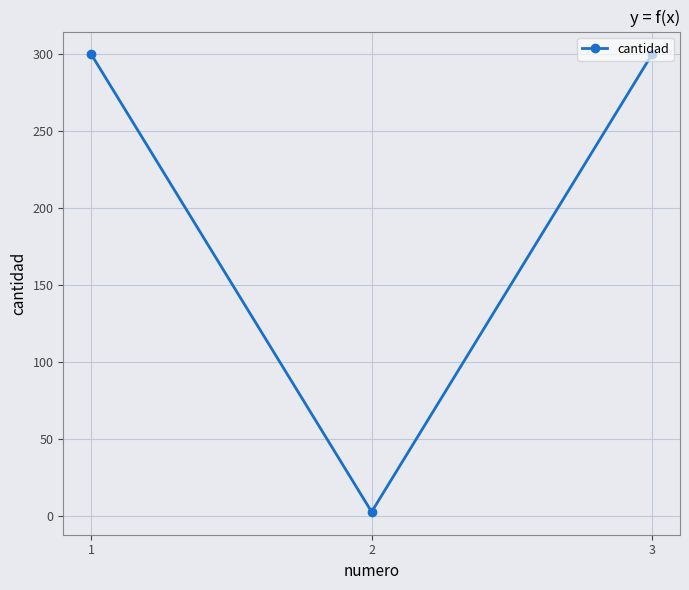

Reading left to right, list all the values displayed in this chart.

1=300	2=3	3=300